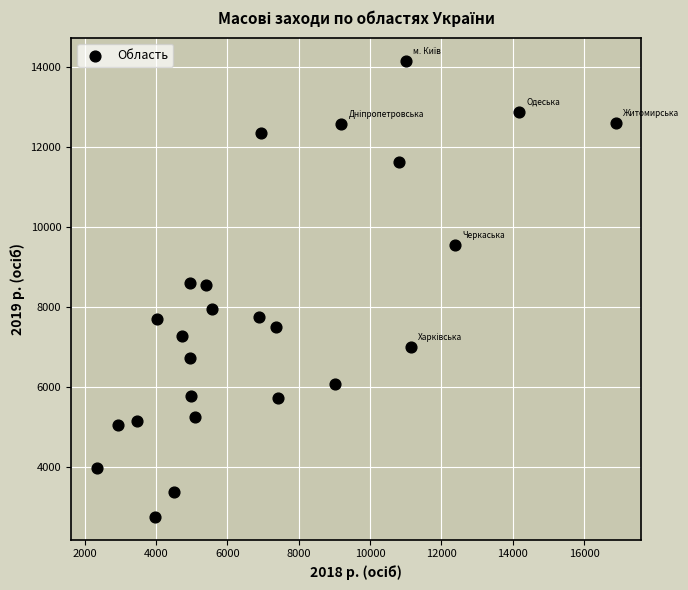

What is the range of X values (max minus min)?

14532